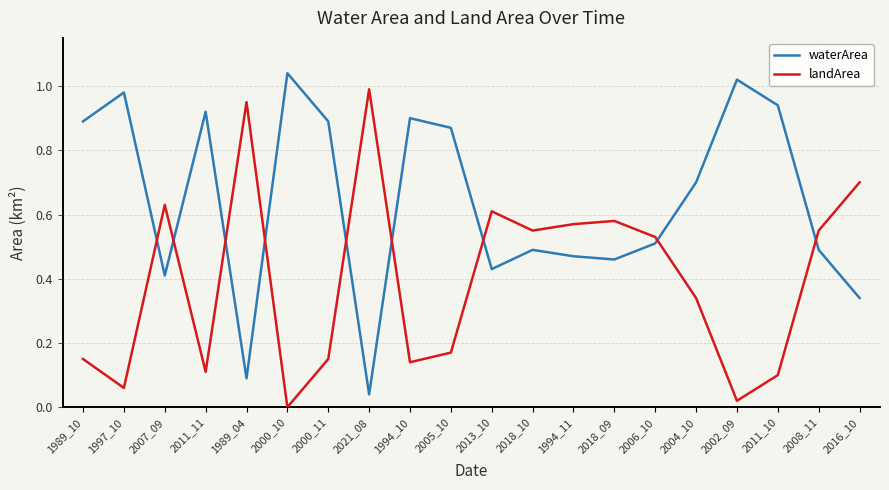

What position from the left is 1997_10?

2